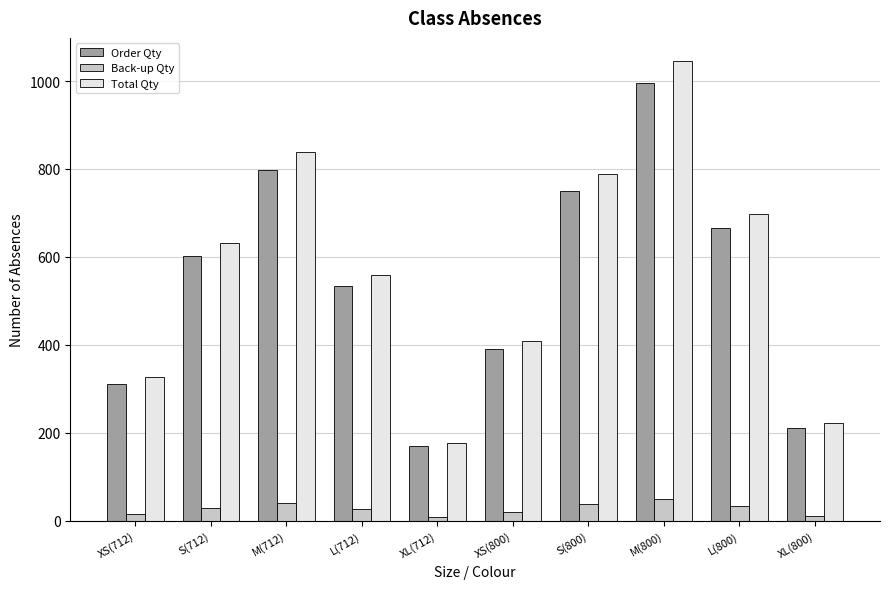

What is the sum of all Total Qty values?

5697.3